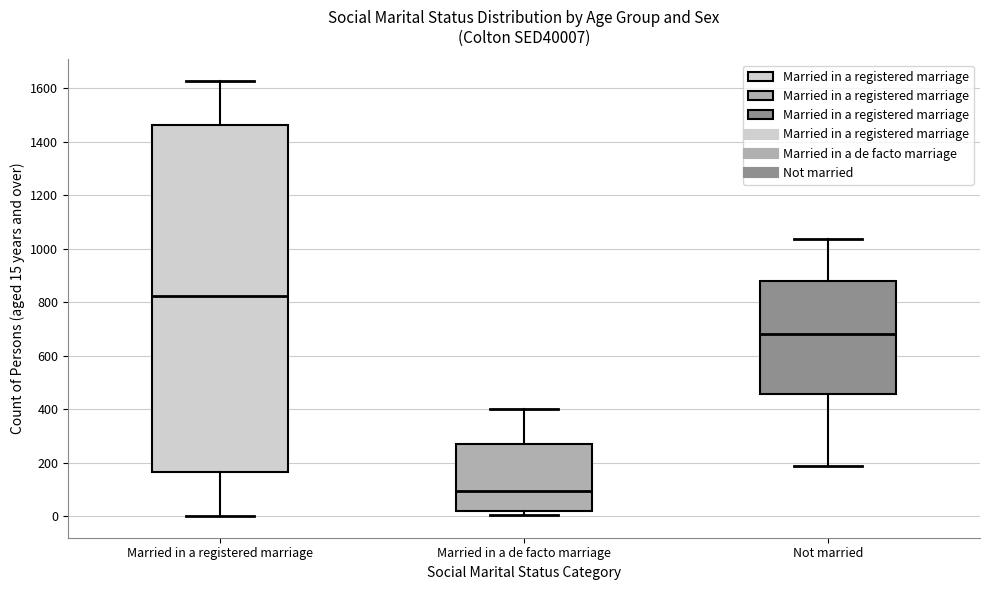

Reading left to right, read every box against the y-axis: the position of its median line, the range the box covers, and the ends of its whiskers. The values are not printed on the chart, so give them approximately, as read against the axis.

Married in a registered marriage: median 820, box 160 to 1460, whiskers 0 to 1620
Married in a de facto marriage: median 100, box 20 to 260, whiskers 0 to 400
Not married: median 680, box 460 to 880, whiskers 180 to 1040